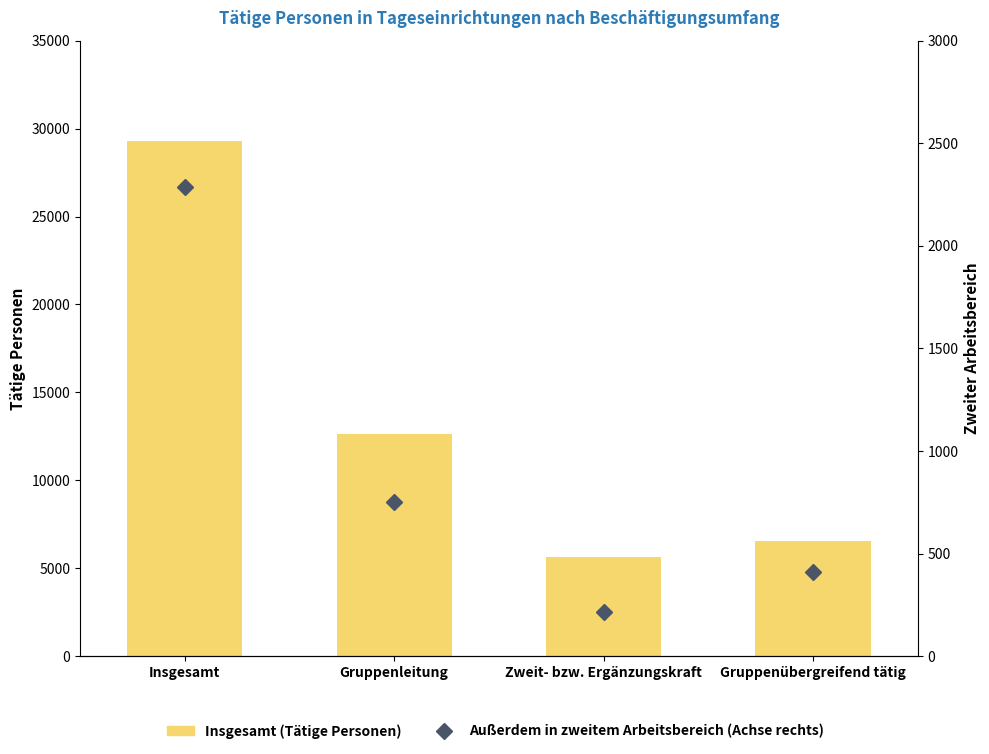

What is the value of the Außerdem in zweitem Arbeitsbereich (Achse rechts) bar at the 2nd from the left?

750